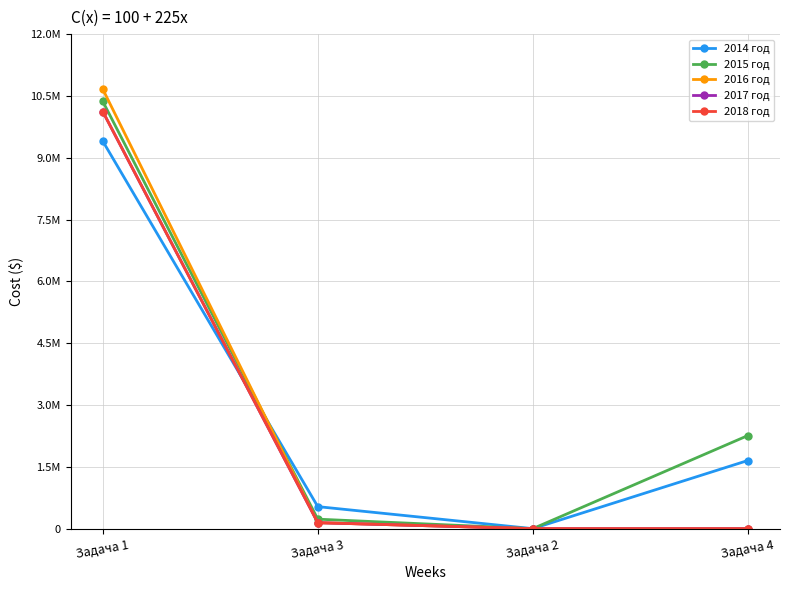

At which category is the sum across all series the highest?

Задача 1